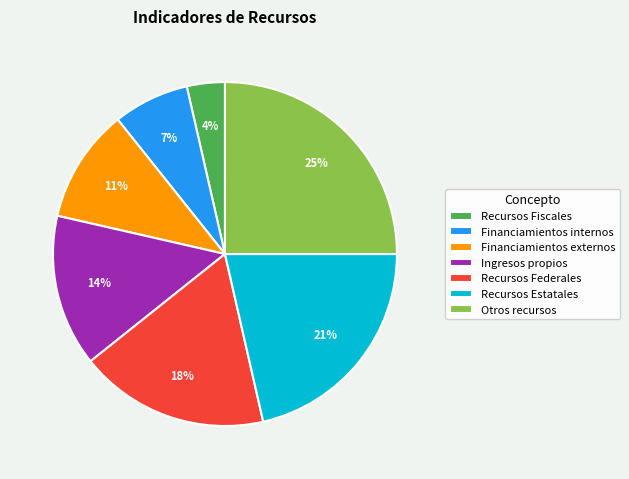

Count the number of slices in the pie.

7